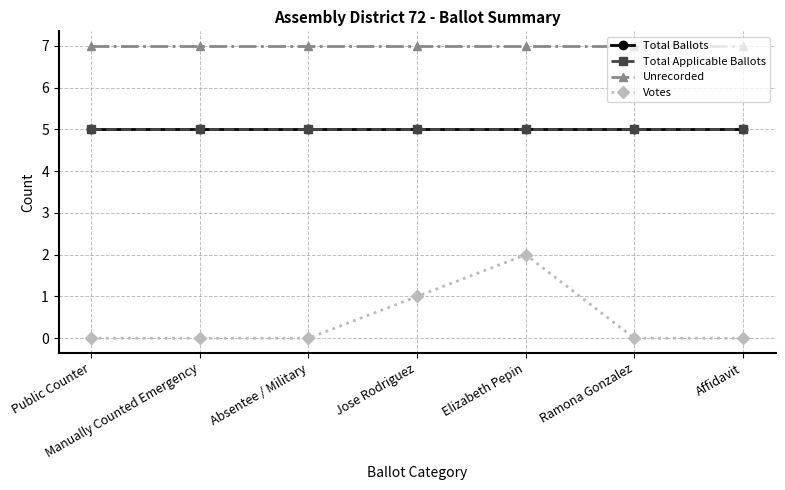

The Total Applicable Ballots series shows 5 at Ramona Gonzalez. True or false?

True